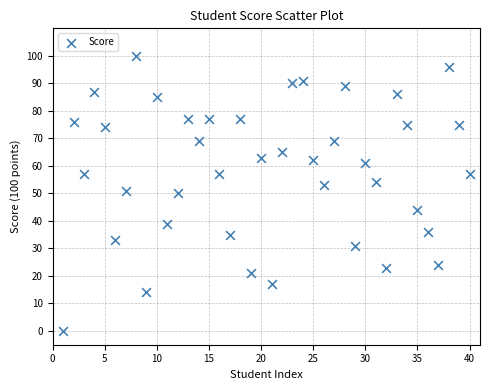

What is the range of X values (max minus min)?

39